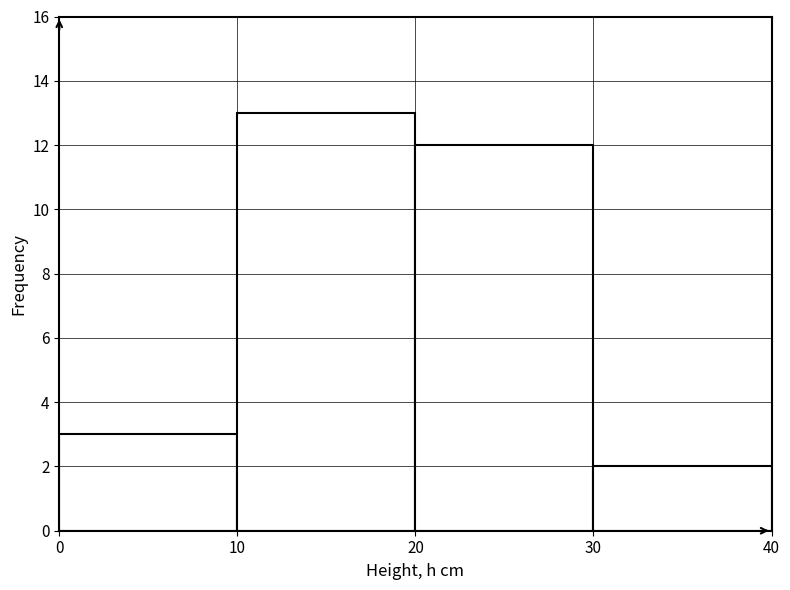

Reading left to right, list every bar in this chart as the range it spans on the x-axis followed by its height. The values are not printed on the chart, so give them approximately, as read against the axis.

0 to 10: 3
10 to 20: 13
20 to 30: 12
30 to 40: 2